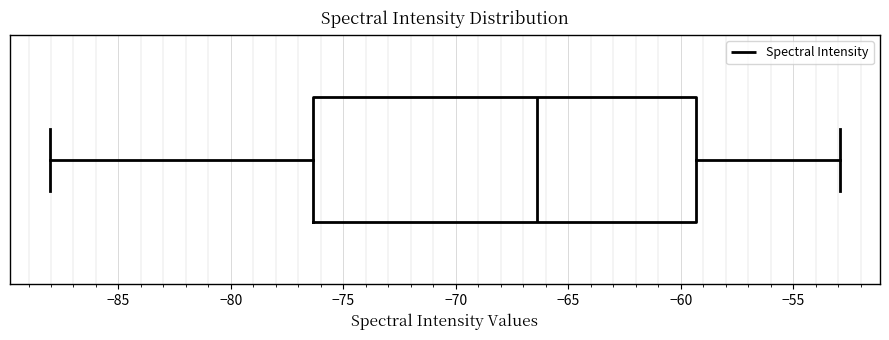

Read this box plot against the x-axis: the position of the median line, the range covered by the box, and the ends of both whiskers. The values are not printed on the chart, so give them approximately, as read against the axis.

median -66.5, box -76.5 to -59.5, whiskers -88.0 to -53.0